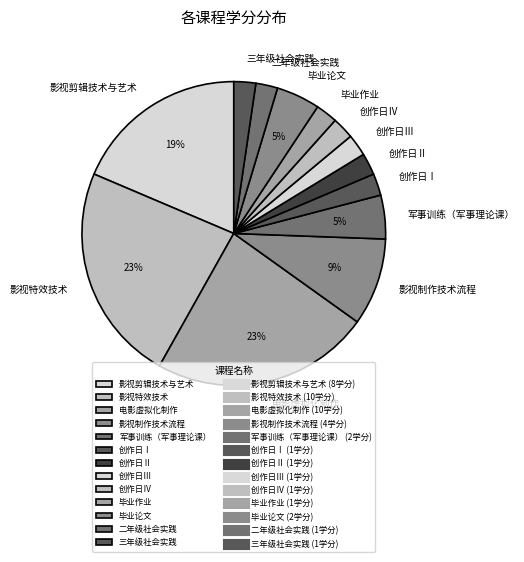

What percentage is the 军事训练（军事理论课） slice, to the nearest percent?

5%